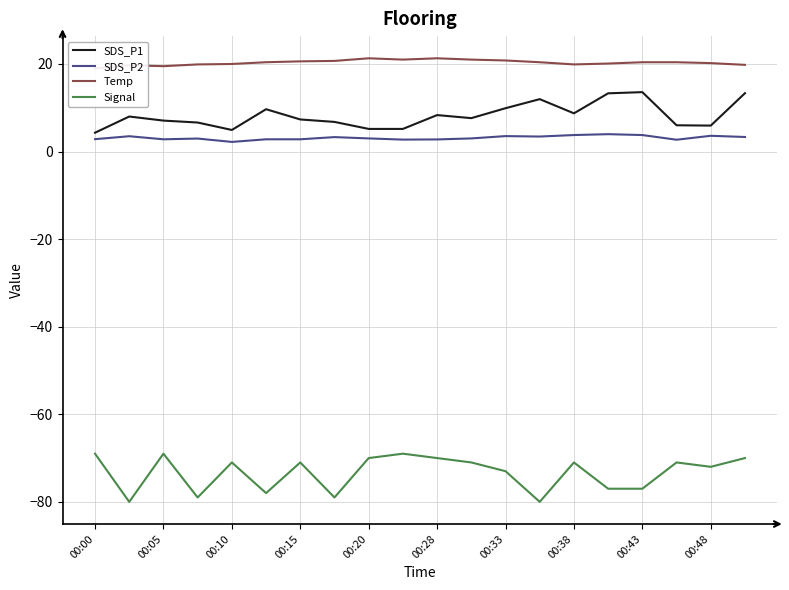

Is it true that Signal equals -71.0 at 00:38?

True